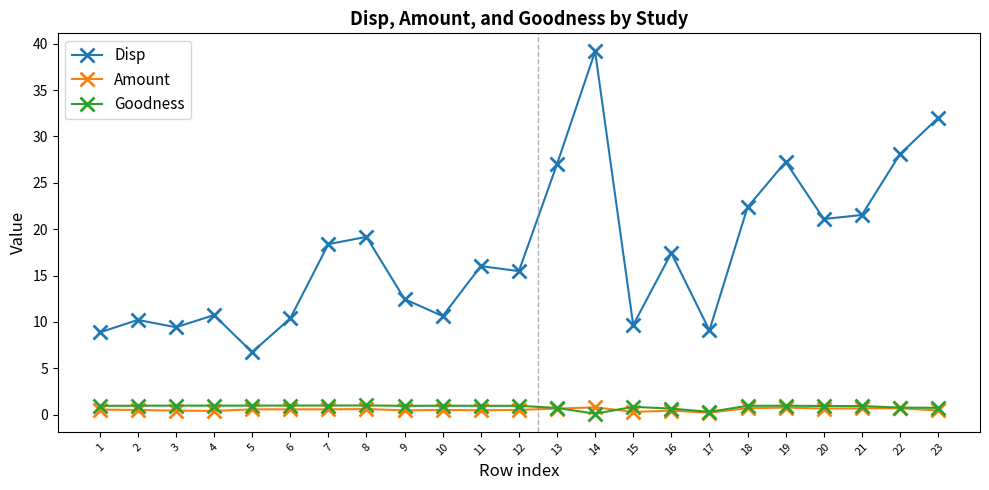

Which series changed the most between 6 and 14?

Disp